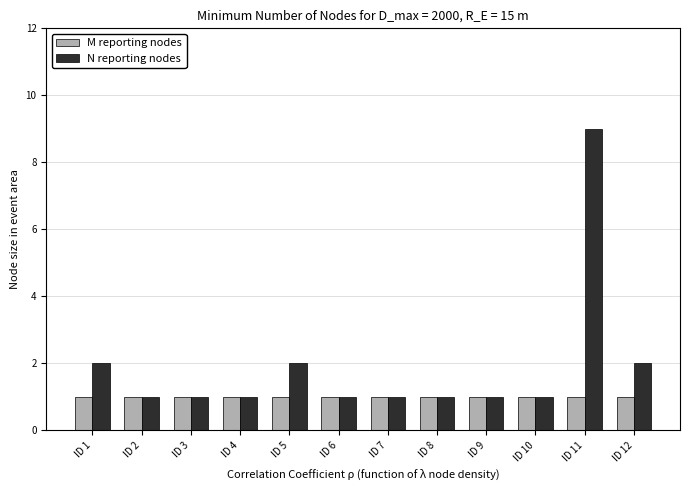

True or false: M reporting nodes has a value of 2 at ID 9.

False